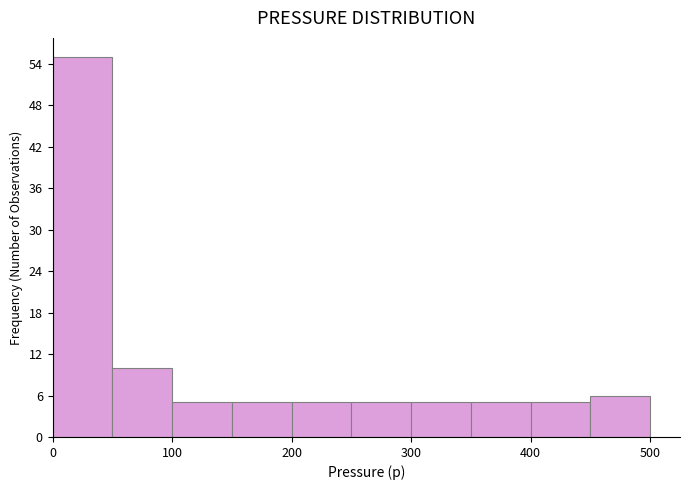

Reading left to right, transcribe this chart: for each bar, give the range it covers on the x-axis and its height. The values are not printed on the chart, so give them approximately, as read against the axis.

0 to 50: 55
50 to 100: 10
100 to 150: 5
150 to 200: 5
200 to 250: 5
250 to 300: 5
300 to 350: 5
350 to 400: 5
400 to 450: 5
450 to 500: 6